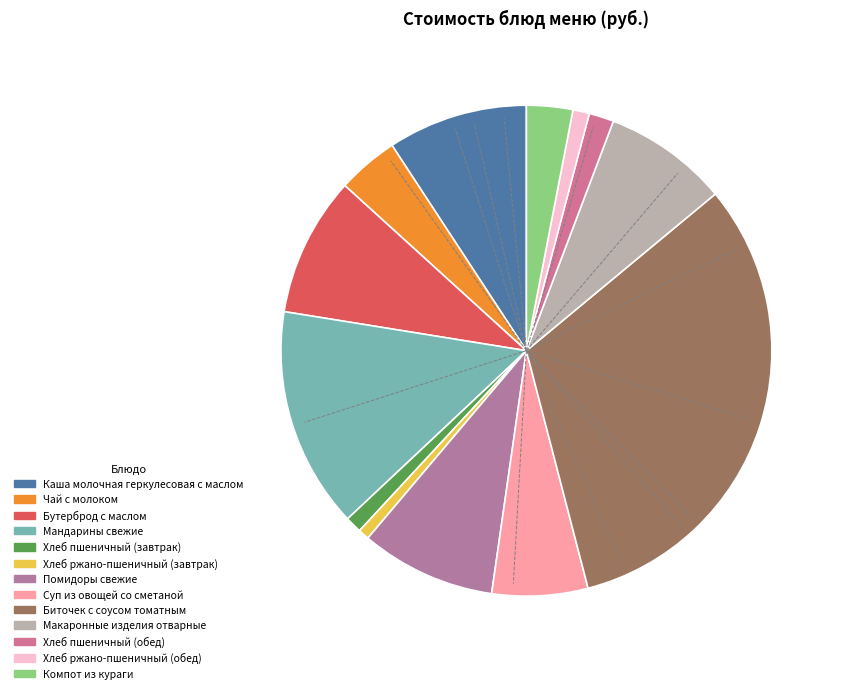

Rank the categories by value from lowest to highest.

Хлеб ржано-пшеничный (завтрак), Хлеб ржано-пшеничный (обед), Хлеб пшеничный (завтрак), Хлеб пшеничный (обед), Компот из кураги, Чай с молоком, Суп из овощей со сметаной, Макаронные изделия отварные, Помидоры свежие, Бутерброд с маслом, Каша молочная геркулесовая с маслом, Мандарины свежие, Биточек с соусом томатным